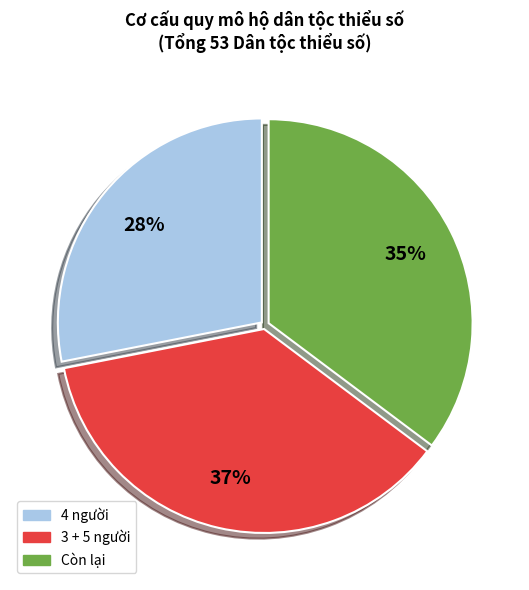

To the nearest percent, what is the average slice percentage?

33%